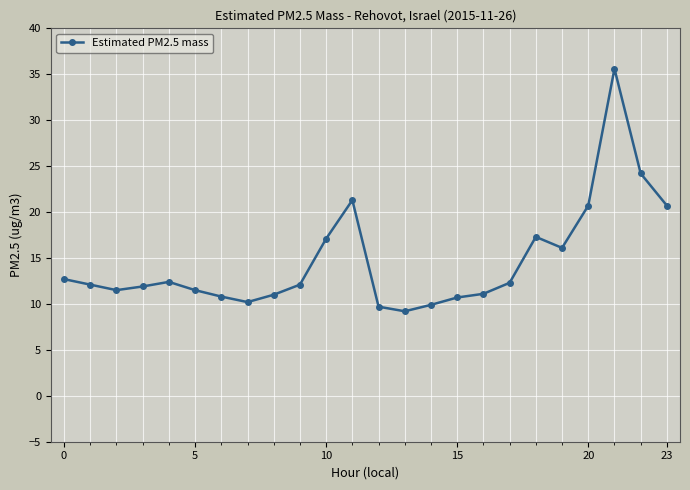

What is the value of the 2nd point from the left?

12.1